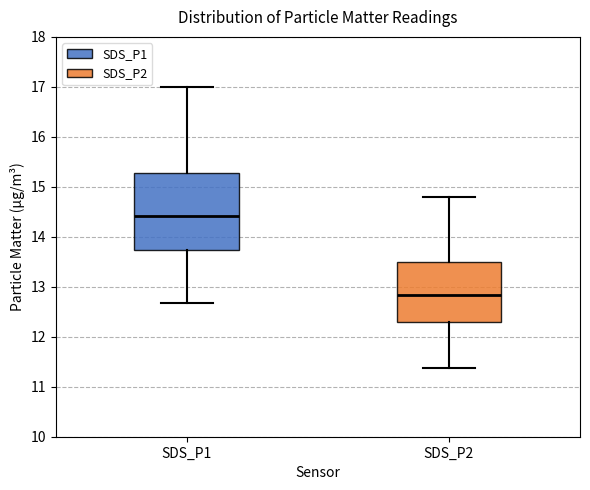

Comparing the boxes themselves (not the whiskers), which one is the tallest?

SDS_P1